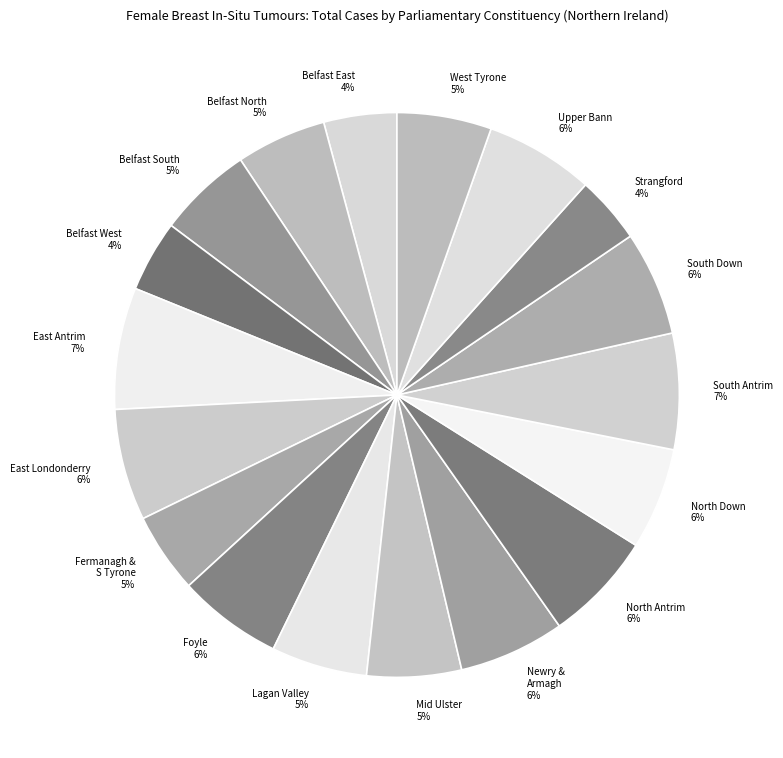

To the nearest percent, what portion does Belfast West 4% represent?

4%